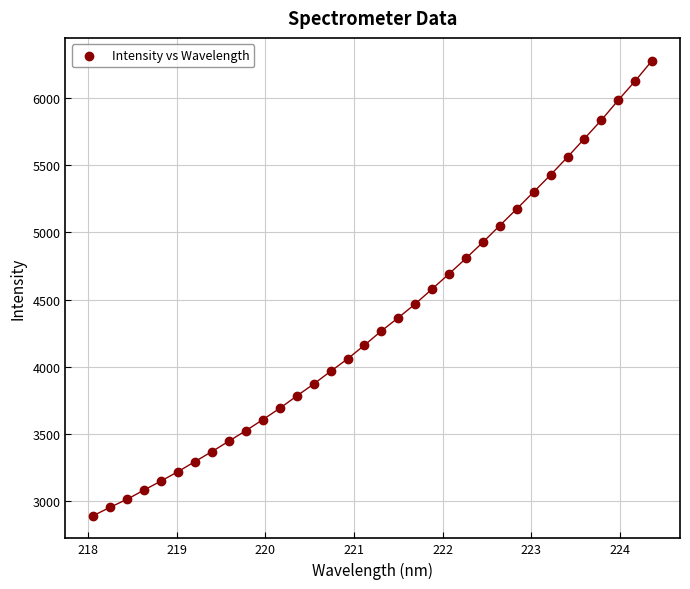

What is the range of X values (max minus min)?

6.3